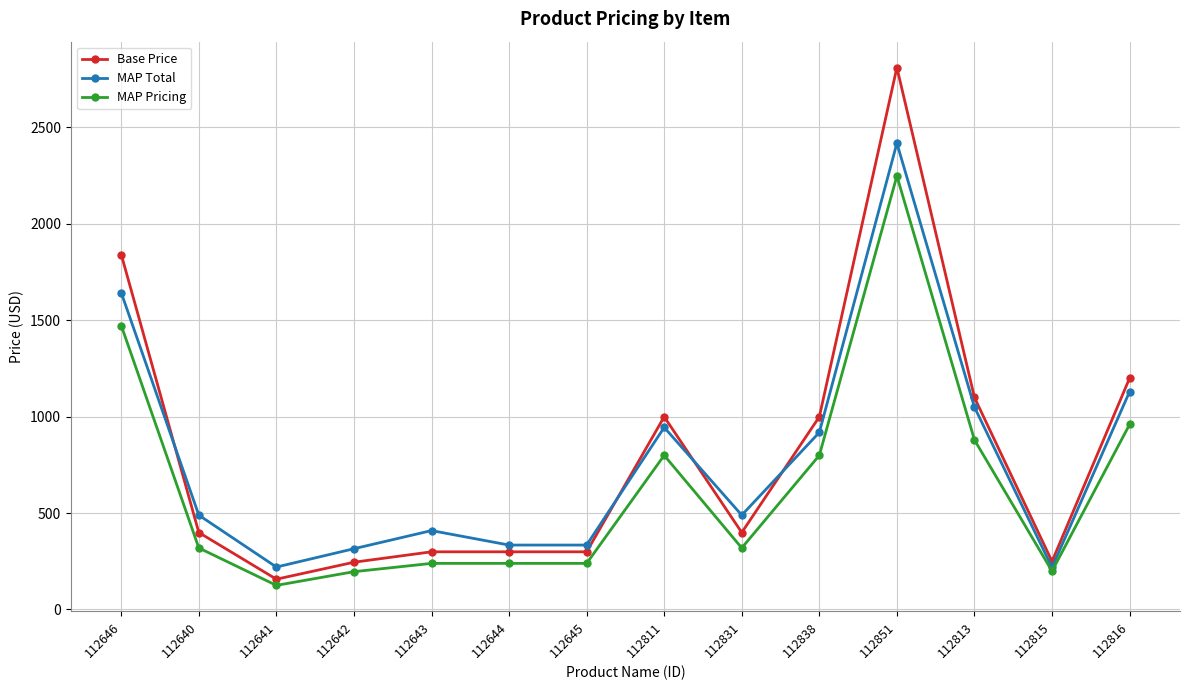

True or false: MAP Total and Base Price intersect in this chart.

True